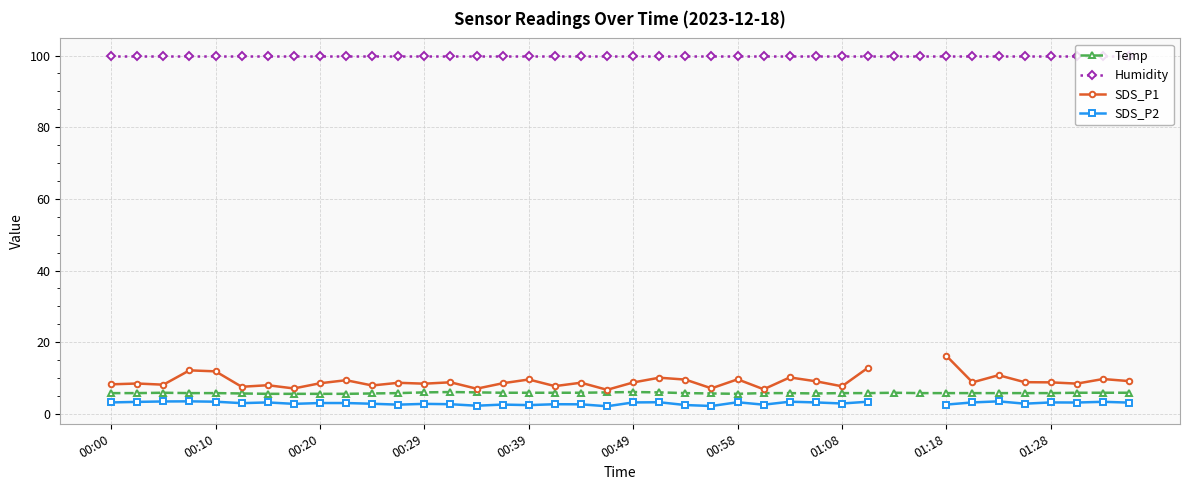

True or false: Temp and Humidity intersect in this chart.

False